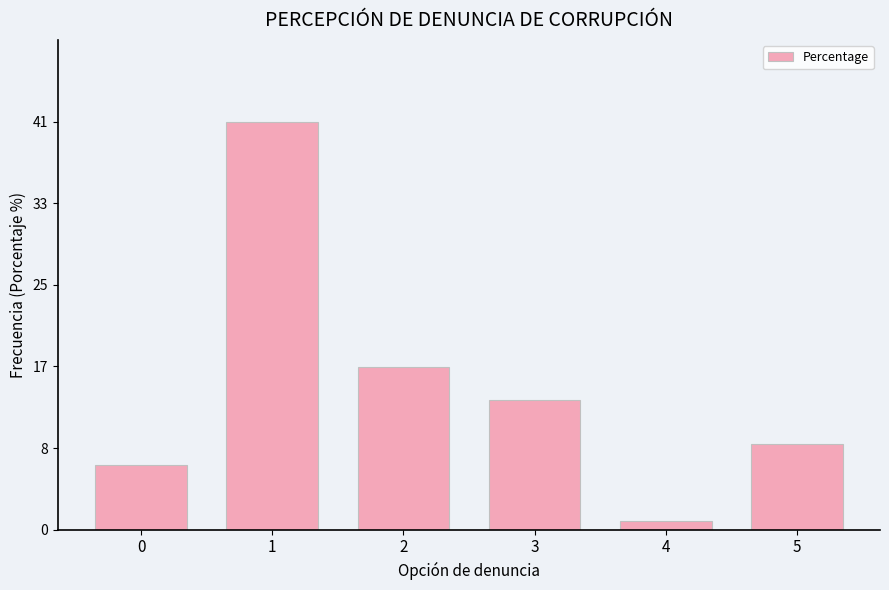

Reading left to right, transcribe all the data shown in this chart.

6.5	41.4	16.5	13.1	0.8	8.7